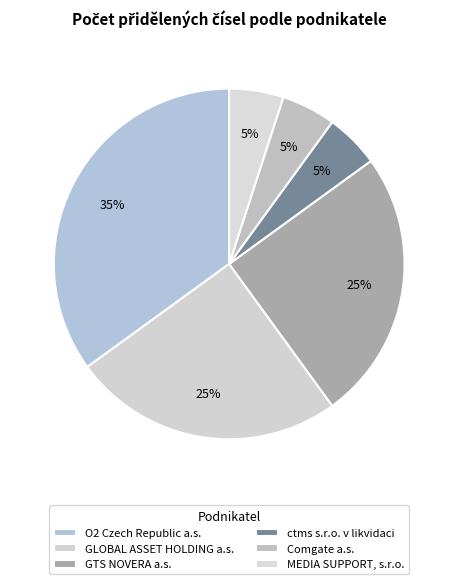

The GTS NOVERA a.s. slice represents 39% of the pie. True or false?

False